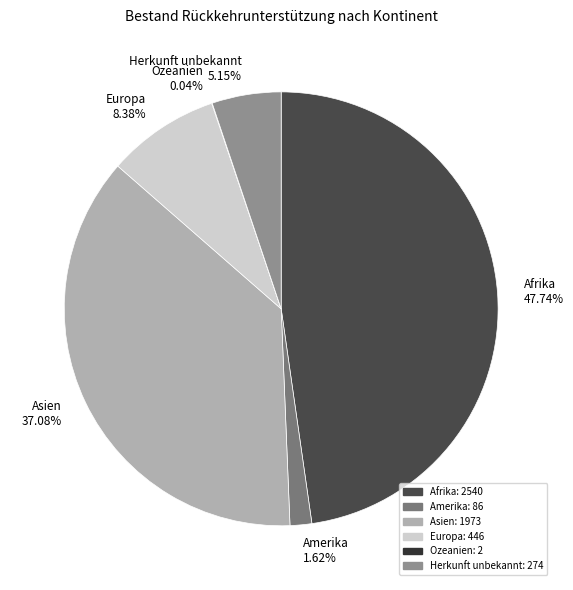

True or false: Europa accounts for 17% of the total.

False